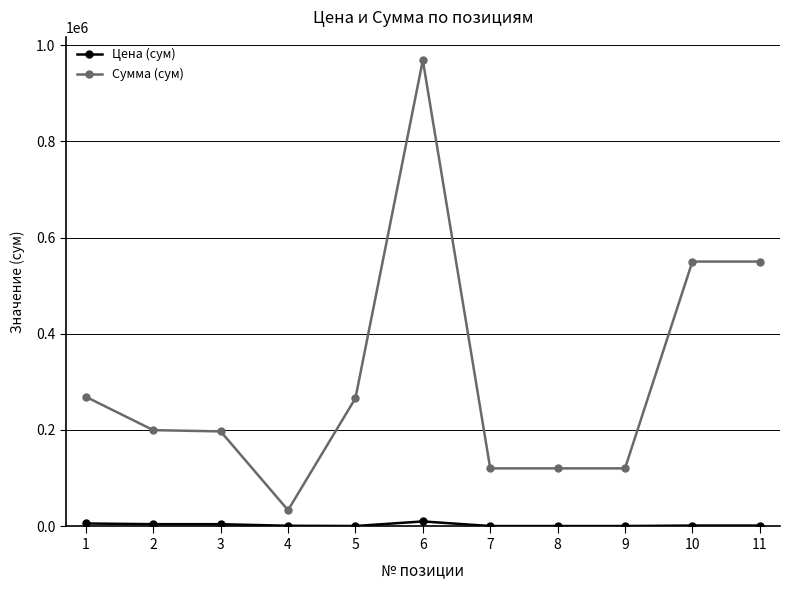

How many data points in Сумма (сум) are less than 199484?

5